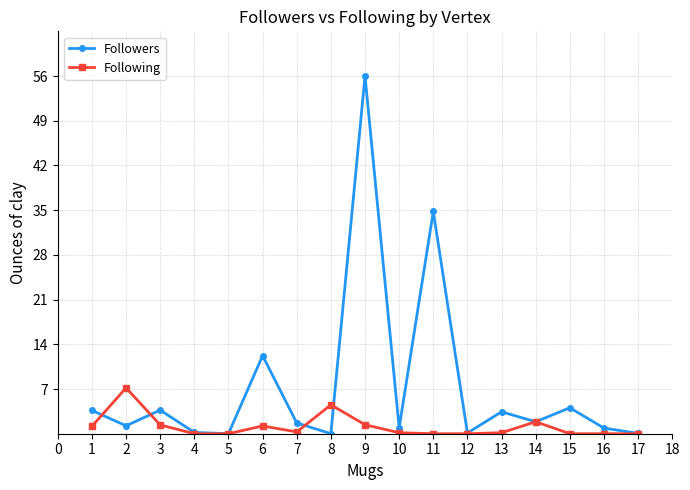

List the series in order of their overall mean, lowest first.

Following, Followers